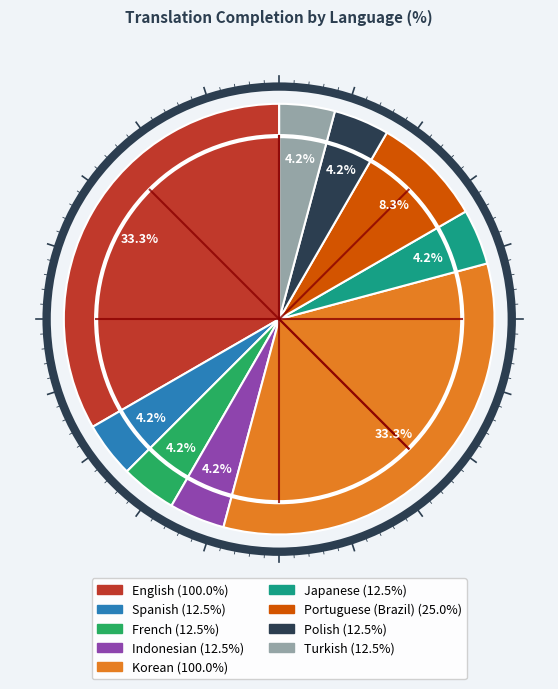

Does Polish represent more than half of the total?

No